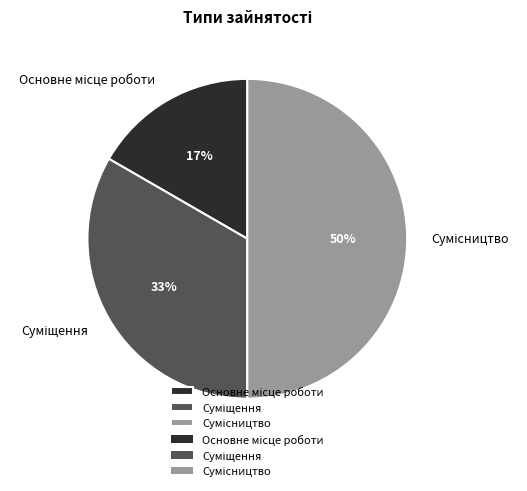

Count the number of slices in the pie.

3